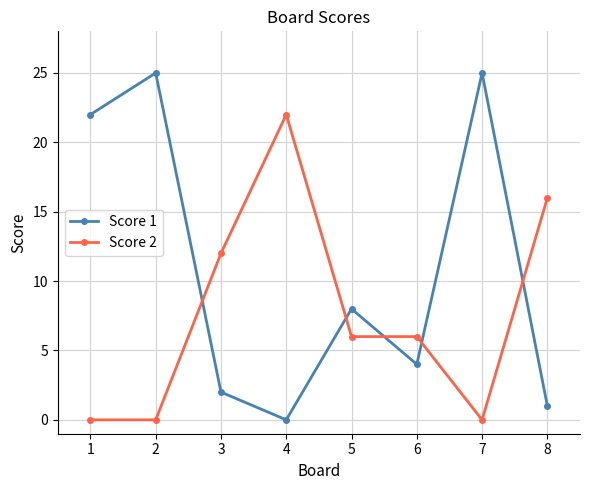

What is the value of the Score 2 point at the 3rd from the left?

12